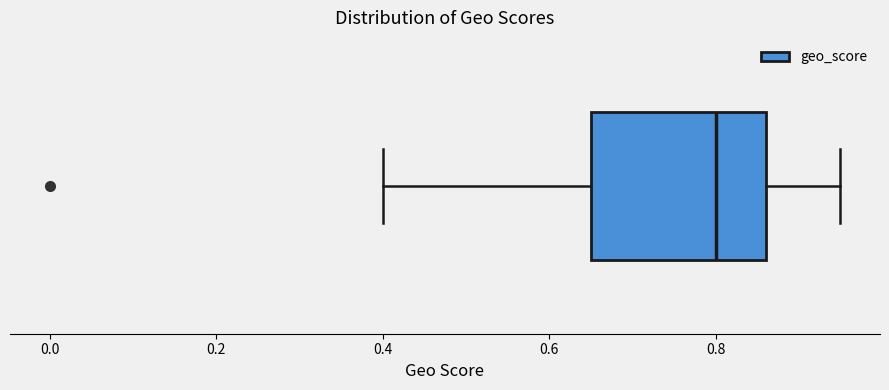

Read this box plot against the x-axis: the position of the median line, the range covered by the box, and the ends of both whiskers. The values are not printed on the chart, so give them approximately, as read against the axis.

median 0.80, box 0.66 to 0.86, whiskers 0.40 to 0.96